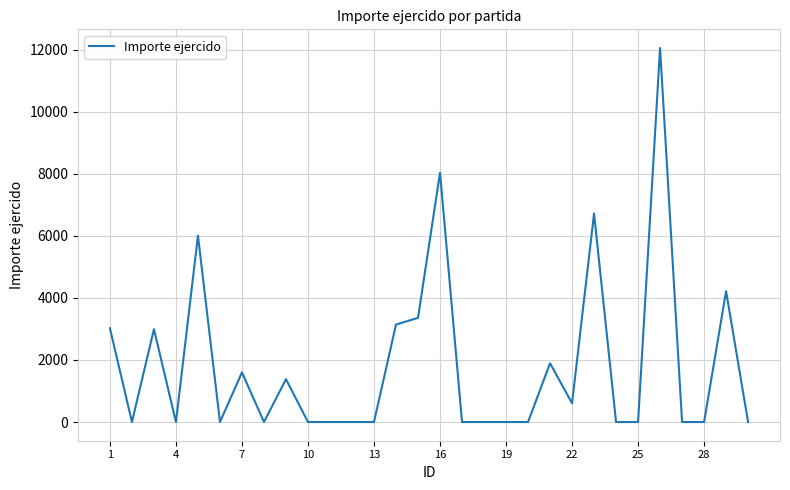

What is the maximum value shown in the chart?

12052.0